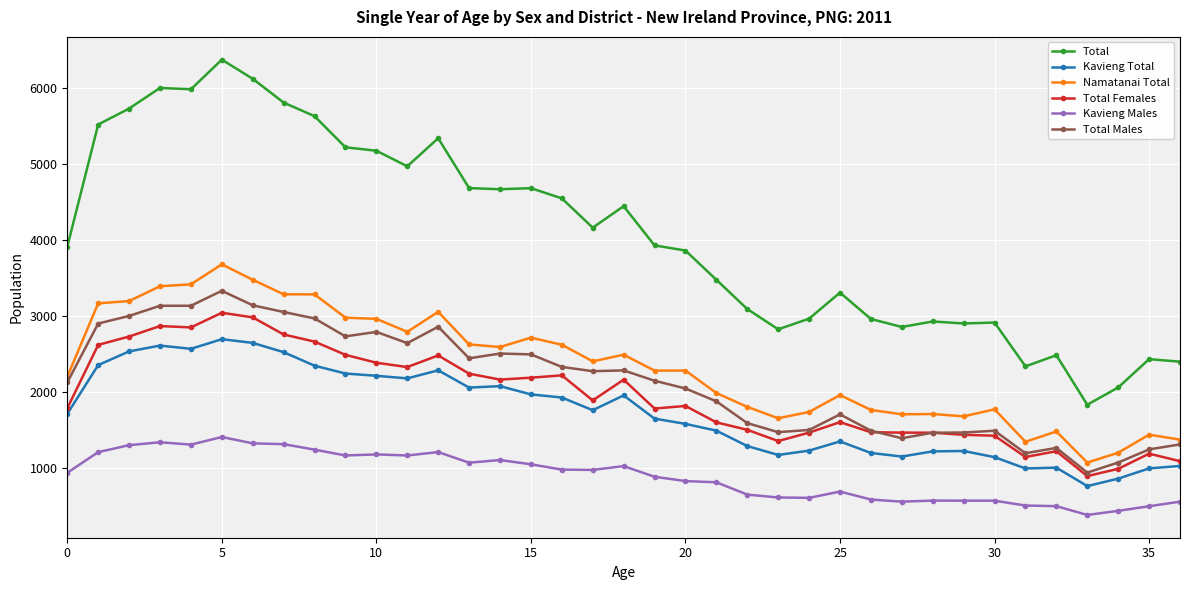

What are all the series names shown in the legend?

Total, Kavieng Total, Namatanai Total, Total Females, Kavieng Males, Total Males